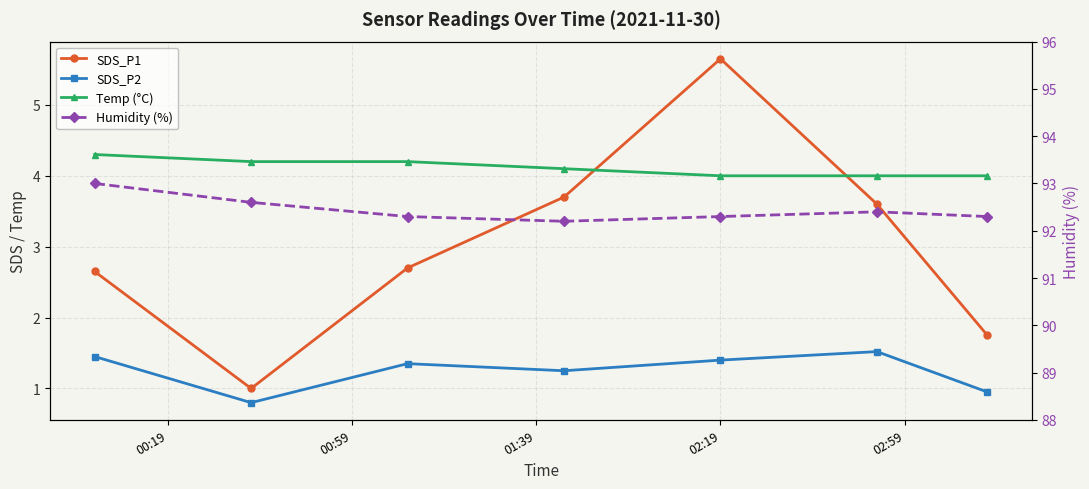

Which series has the largest total across all categories?

Humidity (%)